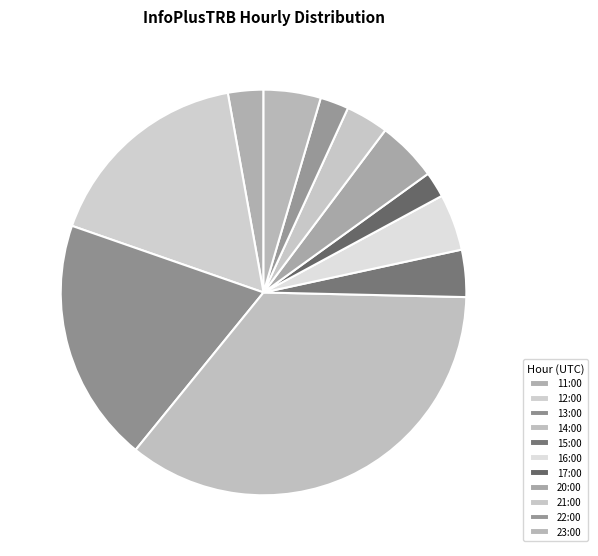

What percentage is the 22:00 slice, to the nearest percent?

2%